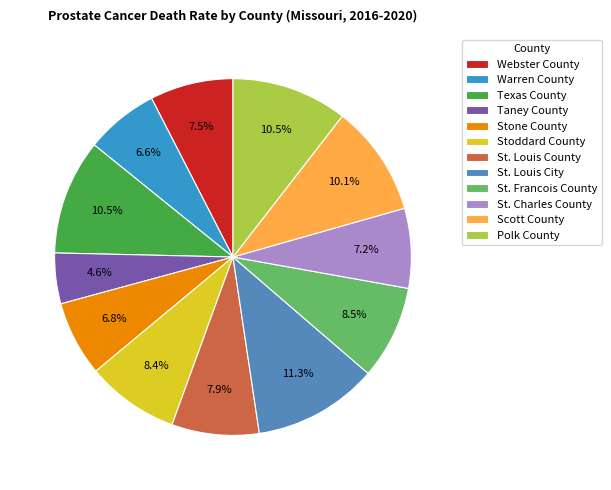

Approximately how many times larger is the value at St. Francois County compared to Scott County?

0.8